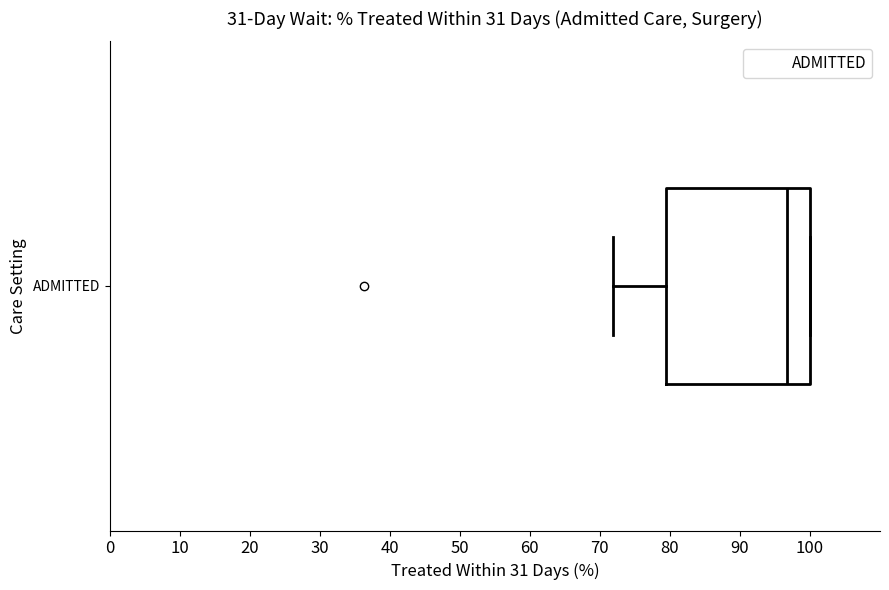

Read this box plot against the x-axis: the position of the median line, the range covered by the box, and the ends of both whiskers. The values are not printed on the chart, so give them approximately, as read against the axis.

median 97, box 79 to 100, whiskers 72 to 100